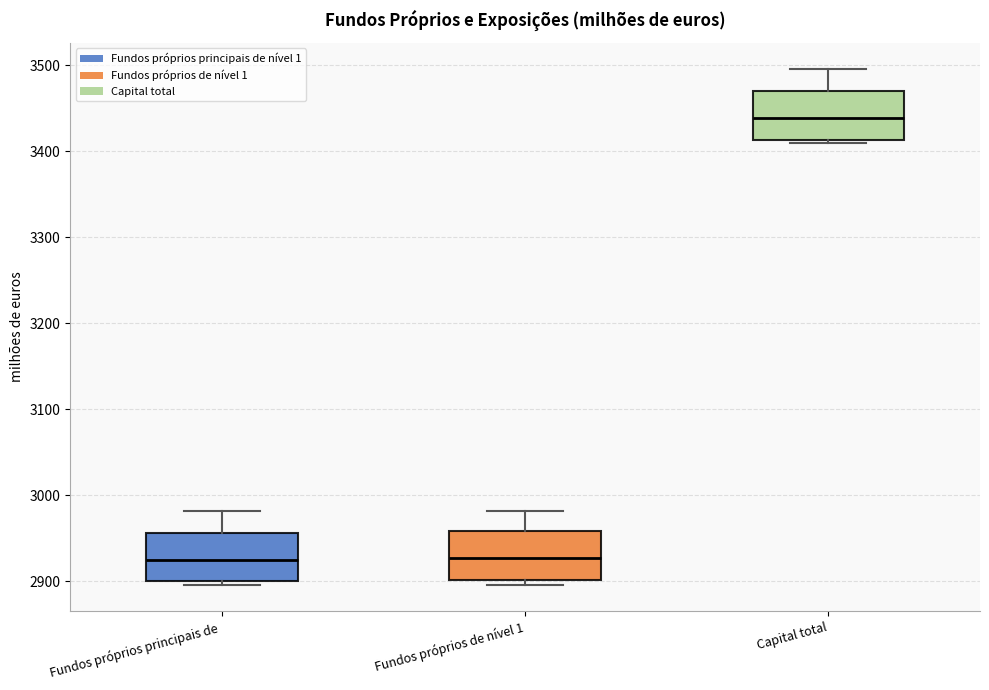

Reading left to right, transcribe this box plot: for each box, give where its median line is, the range the box spans, and where its two whiskers end, as read against the y-axis. The values are not printed on the chart, so give them approximately, as read against the axis.

Fundos próprios principais de: median 2930, box 2900 to 2960, whiskers 2900 (just below the box's lower edge) to 2980
Fundos próprios de nível 1: median 2930, box 2900 to 2960, whiskers 2900 (just below the box's lower edge) to 2980
Capital total: median 3440, box 3410 to 3470, whiskers 3410 (just below the box's lower edge) to 3500